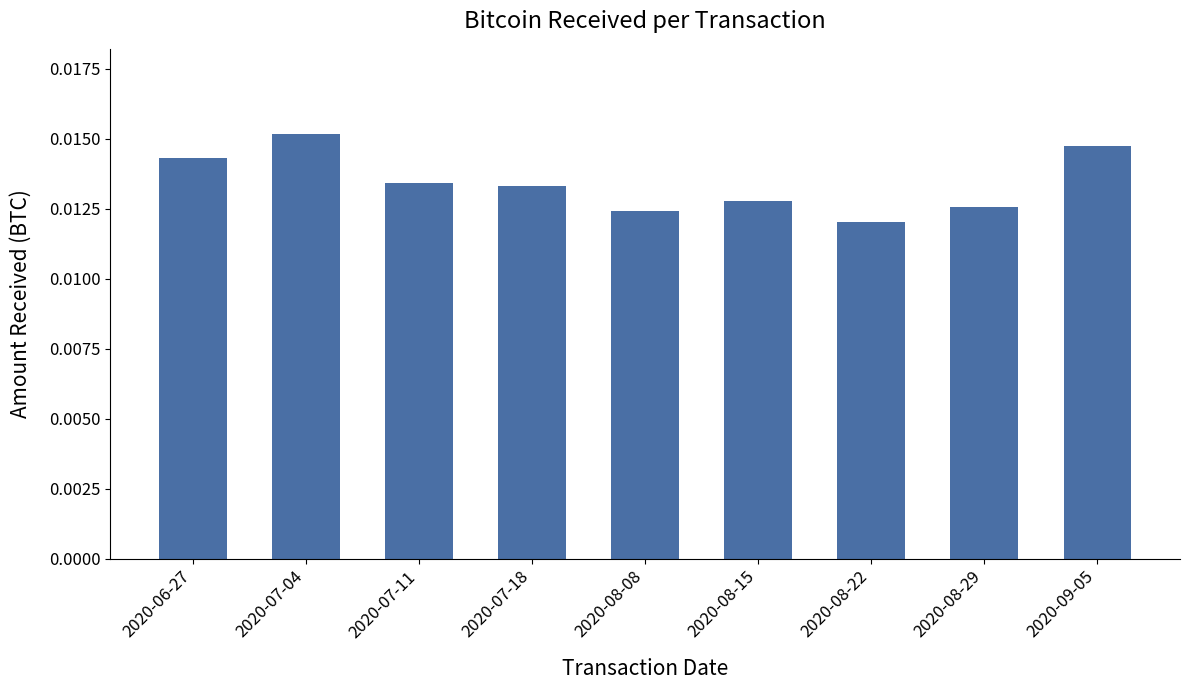

Which has a higher value, 2020-07-11 or 2020-08-15?

2020-07-11